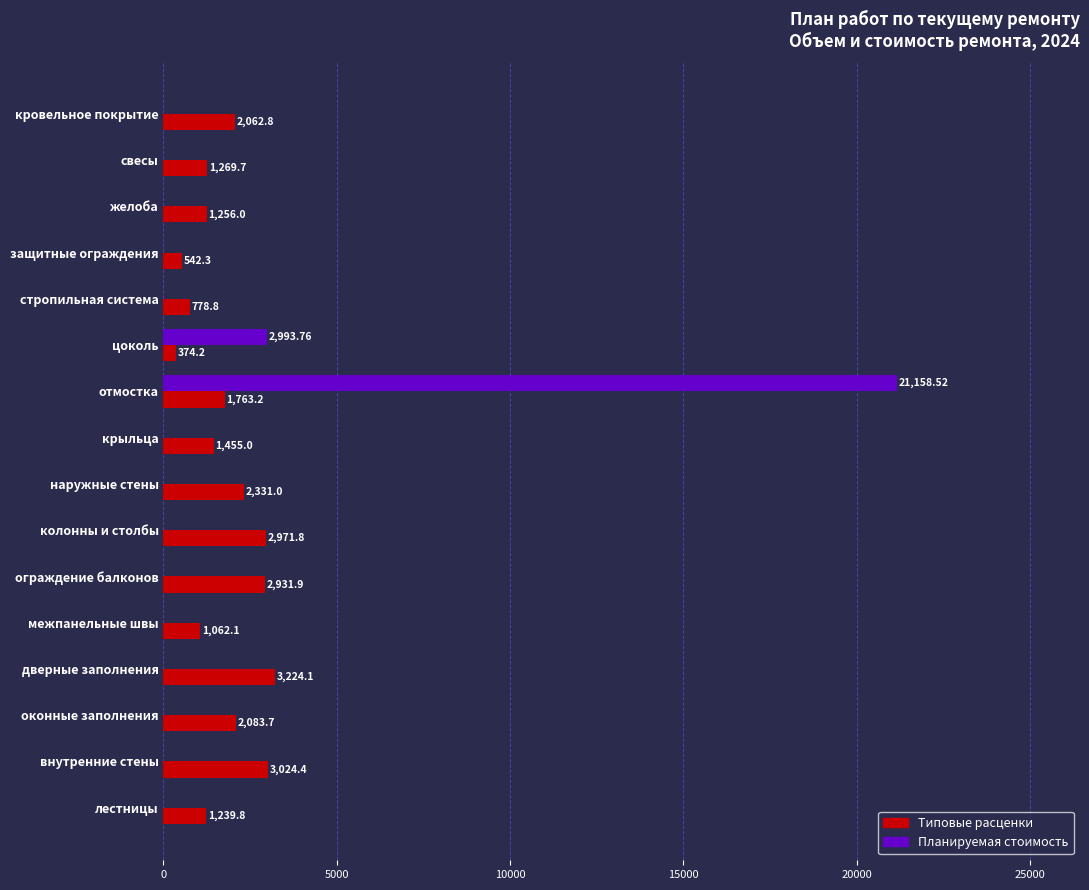

At which label is Типовые расценки closest to 1799?

отмостка